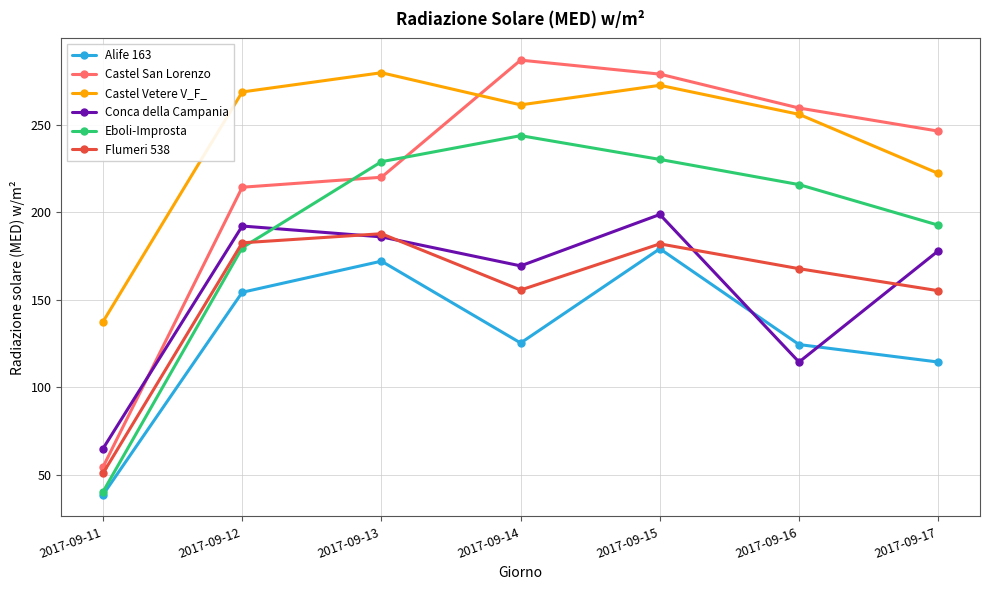

At which category does the chart reach its minimum across all series?

2017-09-11